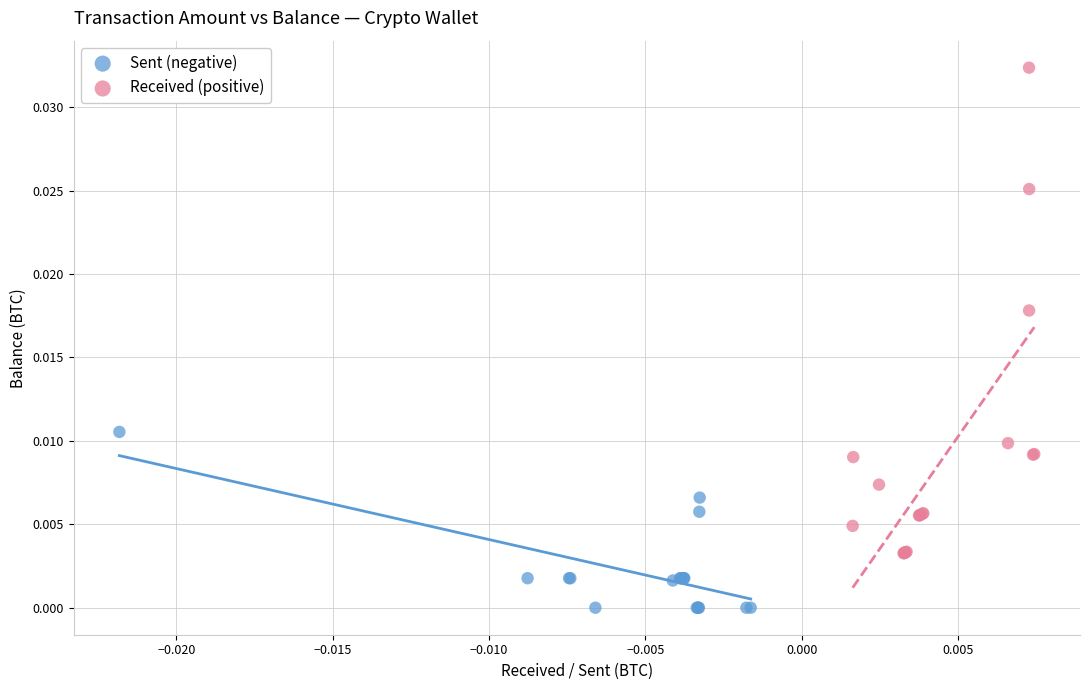

Which series contains the lowest Y value?

Sent (negative)